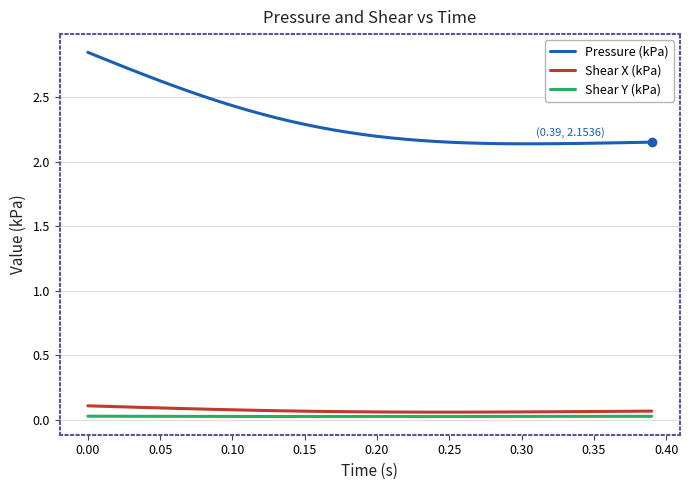

True or false: Shear X (kPa) and Pressure (kPa) intersect in this chart.

False